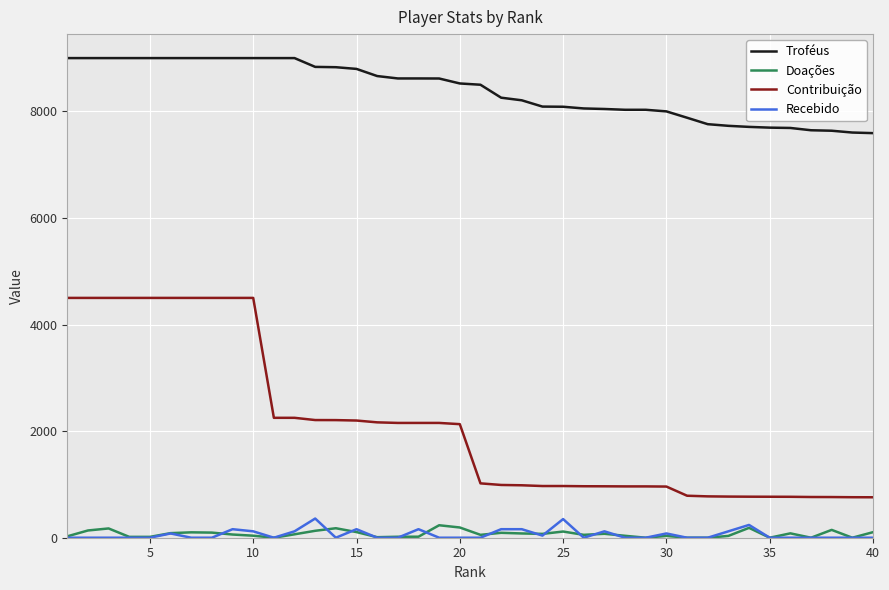

Which series has the largest range (max minus min)?

Contribuição